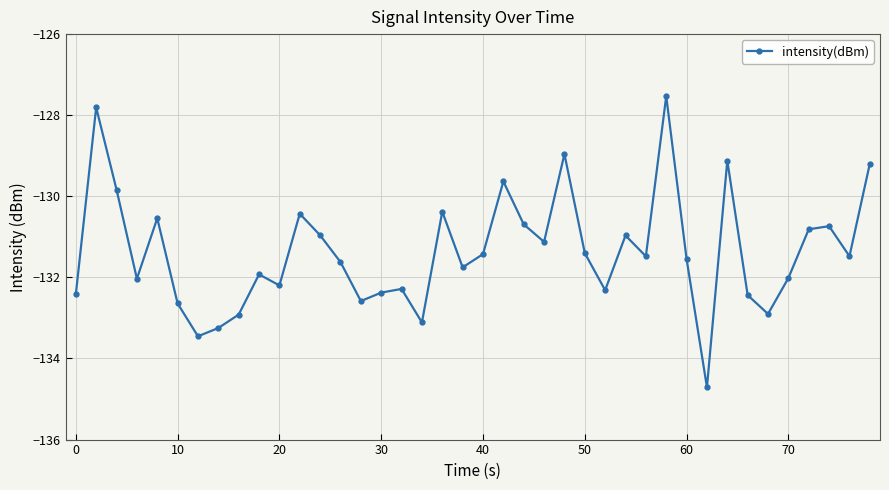

What is the value of the 37th point from the left?

-130.8